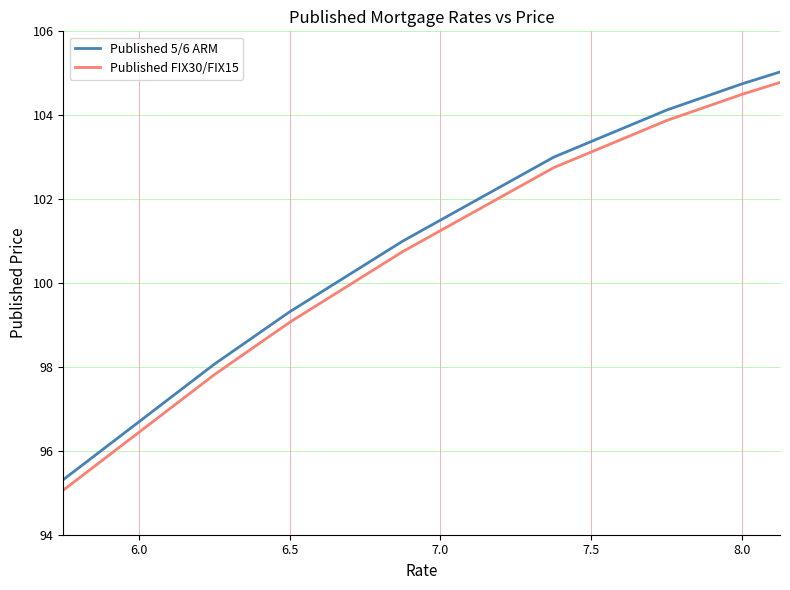

How many categories are shown in the chart?

20